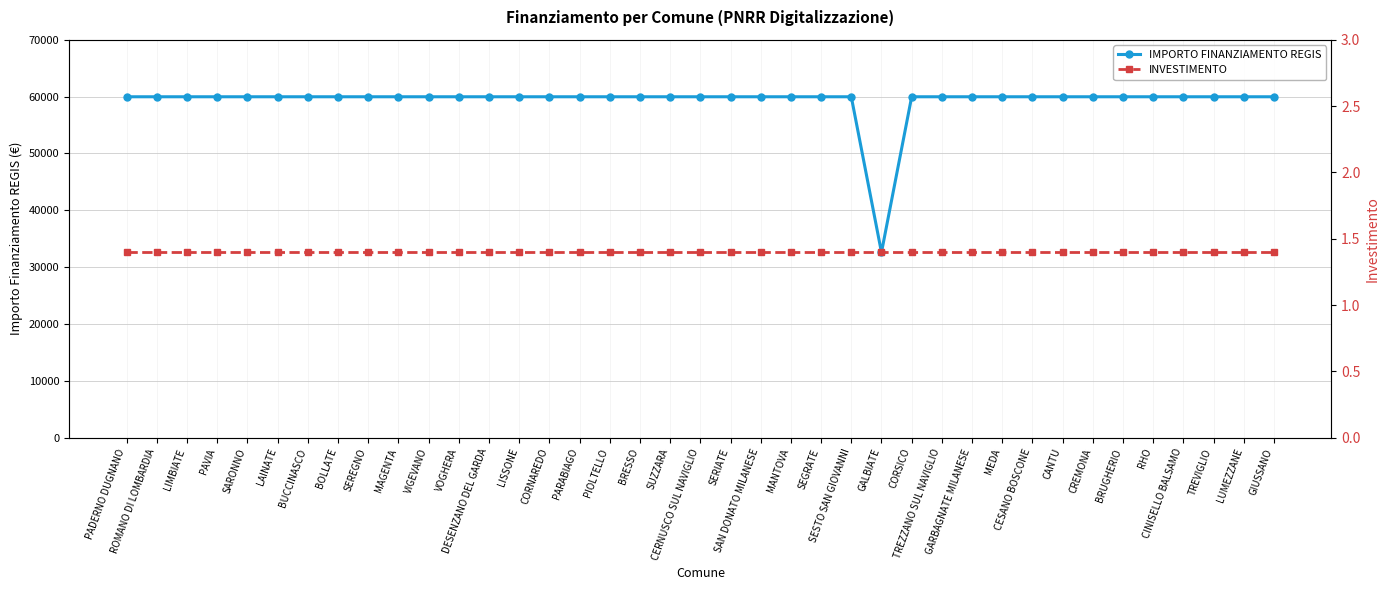

Reading left to right, extract all data points from this chart.

IMPORTO FINANZIAMENTO REGIS: 59966.0	59966.0	59966.0	59966.0	59966.0	59966.0	59966.0	59966.0	59966.0	59966.0	59966.0	59966.0	59966.0	59966.0	59966.0	59966.0	59966.0	59966.0	59966.0	59966.0	59966.0	59966.0	59966.0	59966.0	59966.0	32589.0	59966.0	59966.0	59966.0	59966.0	59966.0	59966.0	59966.0	59966.0	59966.0	59966.0	59966.0	59966.0	59966.0
INVESTIMENTO: 1.4	1.4	1.4	1.4	1.4	1.4	1.4	1.4	1.4	1.4	1.4	1.4	1.4	1.4	1.4	1.4	1.4	1.4	1.4	1.4	1.4	1.4	1.4	1.4	1.4	1.4	1.4	1.4	1.4	1.4	1.4	1.4	1.4	1.4	1.4	1.4	1.4	1.4	1.4